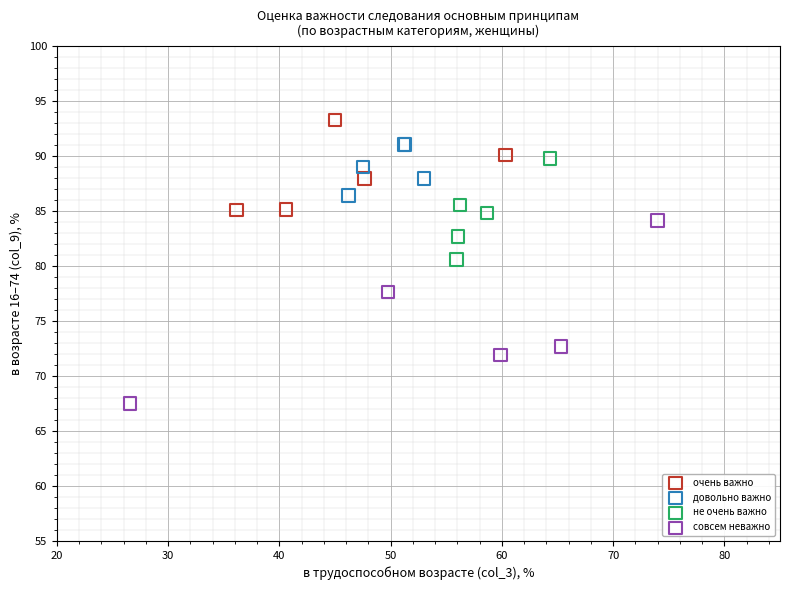

Which series reaches the minimum Y coordinate?

совсем неважно